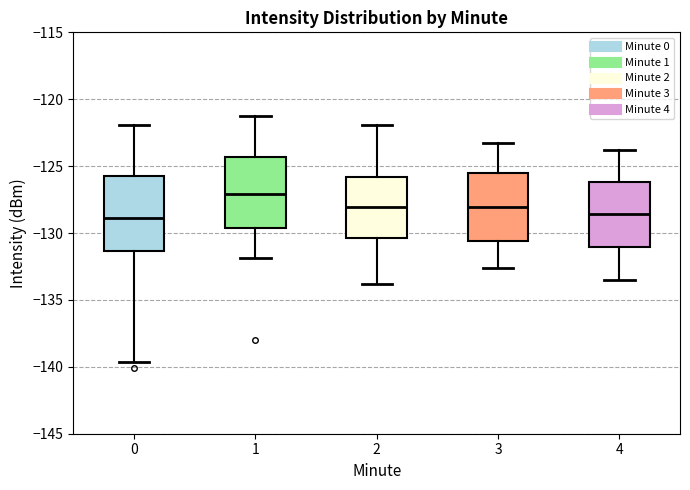

Reading left to right, read every box against the y-axis: the position of its median line, the range the box covers, and the ends of its whiskers. The values are not printed on the chart, so give them approximately, as read against the axis.

0: median -129.0, box -131.5 to -125.5, whiskers -139.5 to -122.0
1: median -127.0, box -129.5 to -124.5, whiskers -132.0 to -121.5
2: median -128.0, box -130.5 to -126.0, whiskers -134.0 to -122.0
3: median -128.0, box -130.5 to -125.5, whiskers -132.5 to -123.5
4: median -128.5, box -131.0 to -126.0, whiskers -133.5 to -124.0